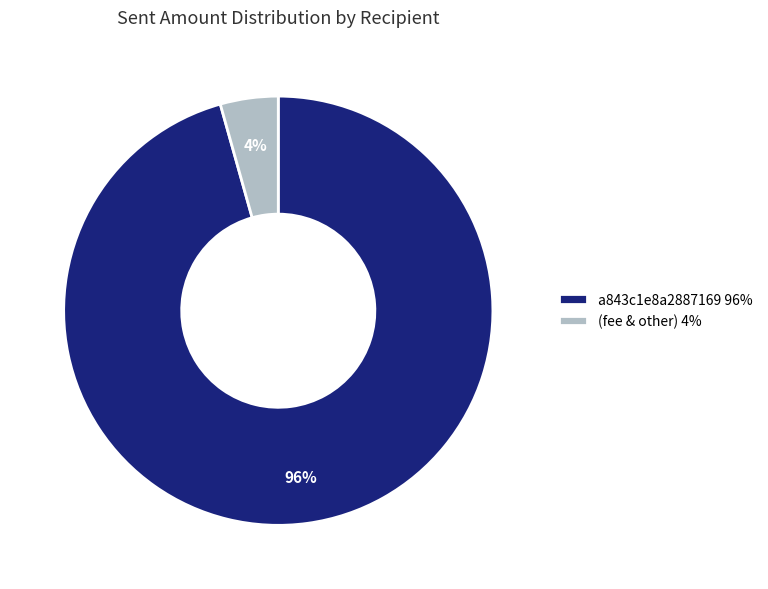

Which has a higher value, a843c1e8a2887169 96% or (fee & other) 4%?

a843c1e8a2887169 96%